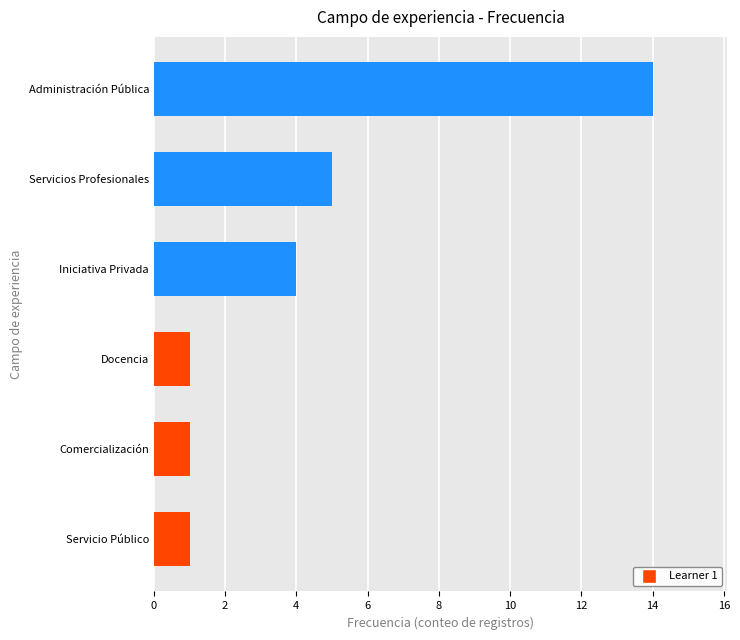

Are the bars grouped side by side (vs. stacked)?

No